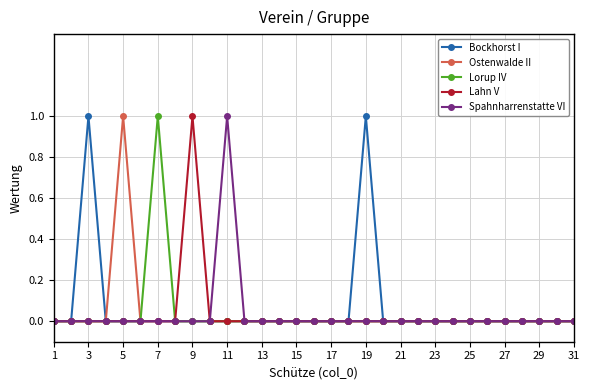

True or false: Bockhorst I has more than 1 interior local peaks.

True